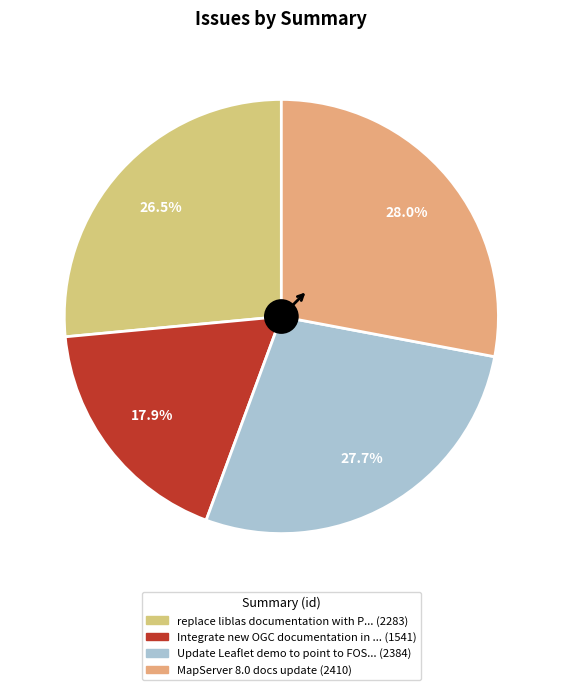

Which category has the biggest portion of the pie?

MapServer 8.0 docs update